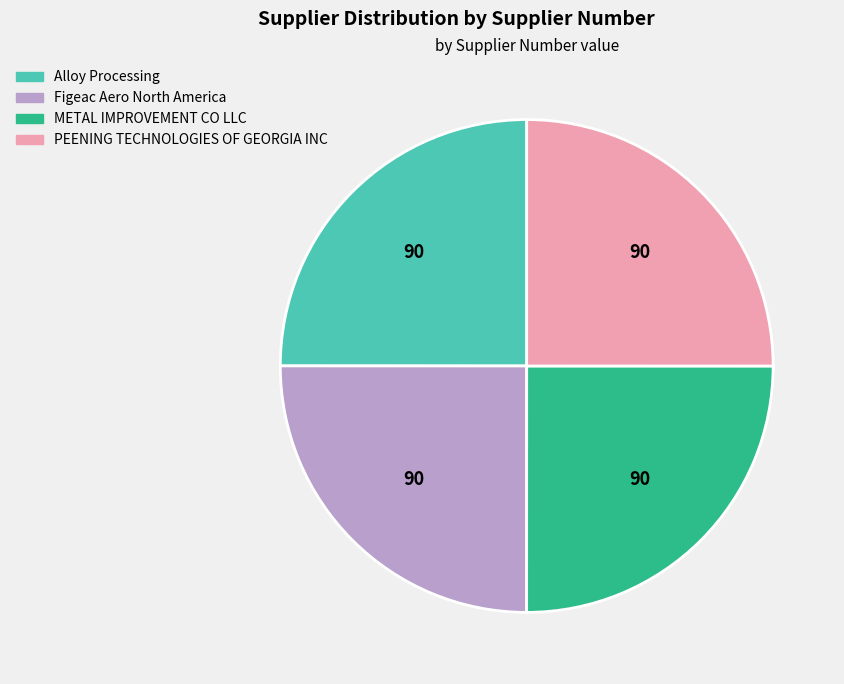

What is the ratio of the value at PEENING TECHNOLOGIES OF GEORGIA INC to the value at Alloy Processing?

1.0